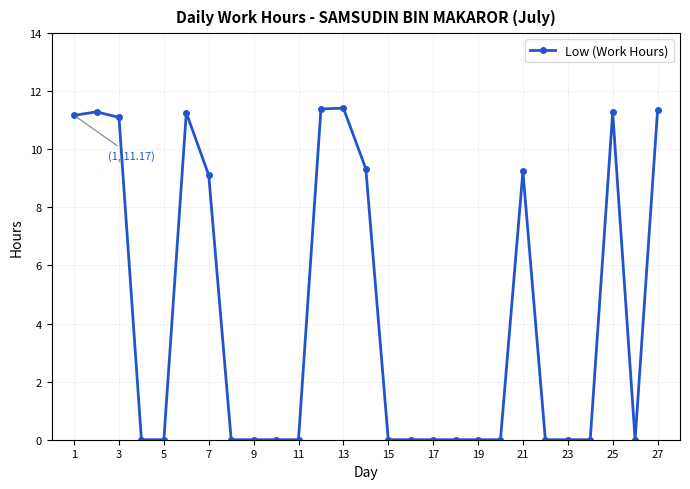

What is the average value?

4.4